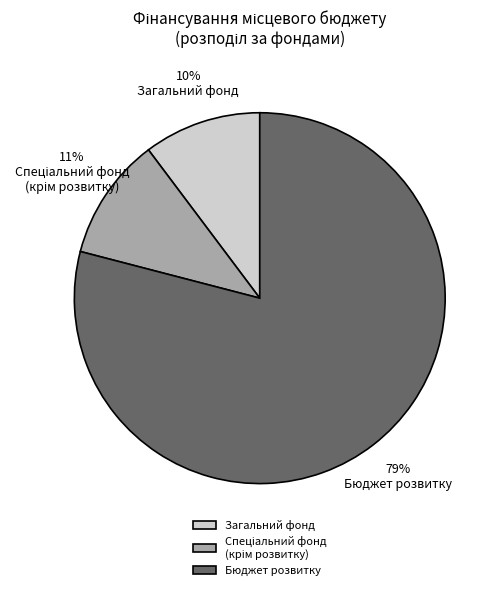

To the nearest percent, what is the average slice percentage?

33%